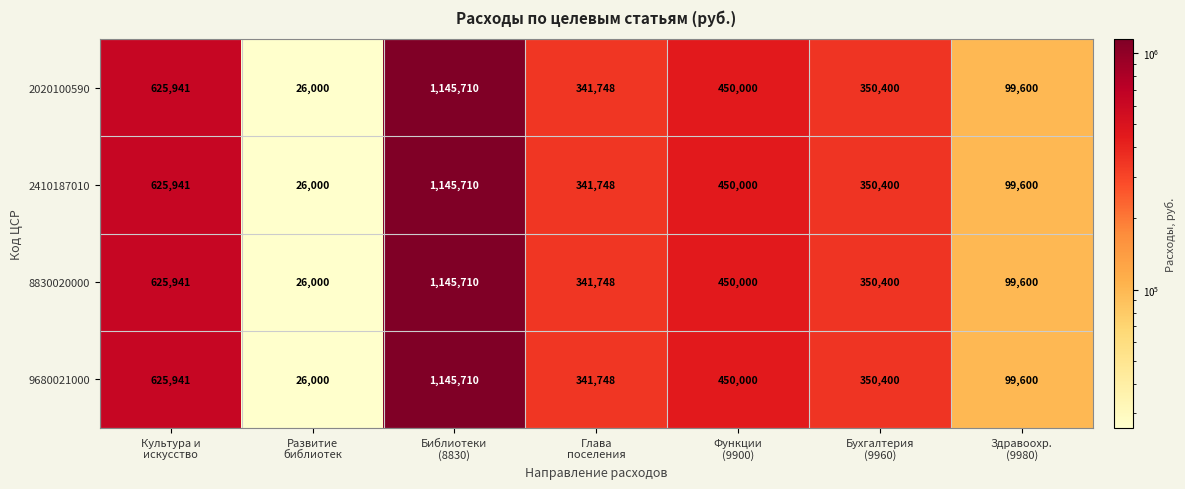

What is the difference between the second highest and second lowest values in the 8830020000 series?

526341